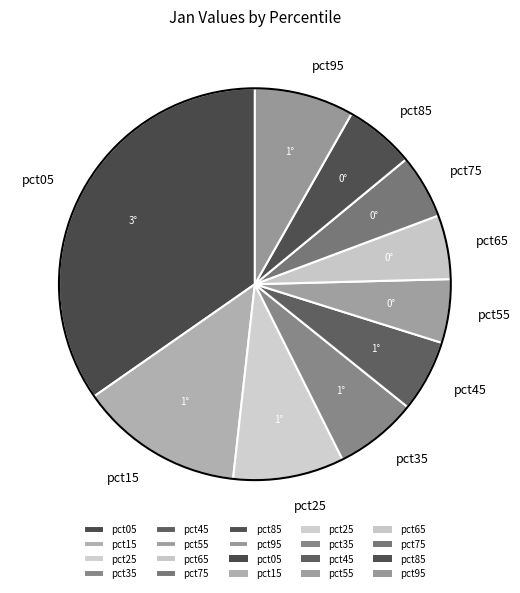

Does pct95 account for over 50% of the chart?

No